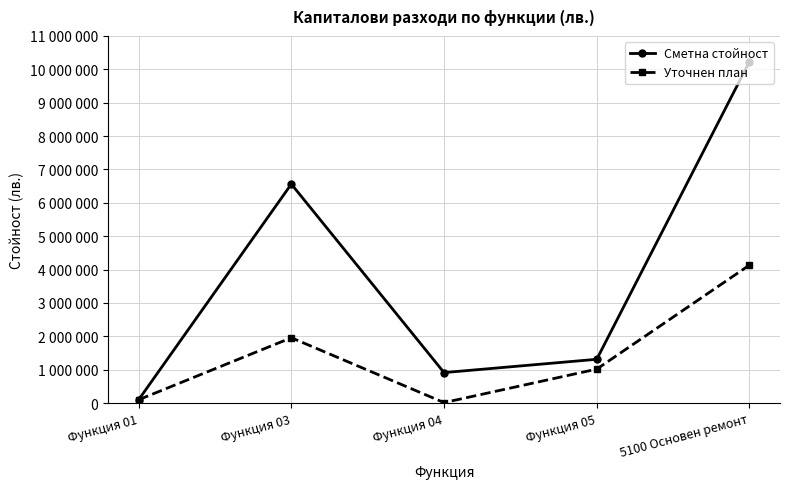

Which category has the lowest value in the Сметна стойност series?

Функция 01